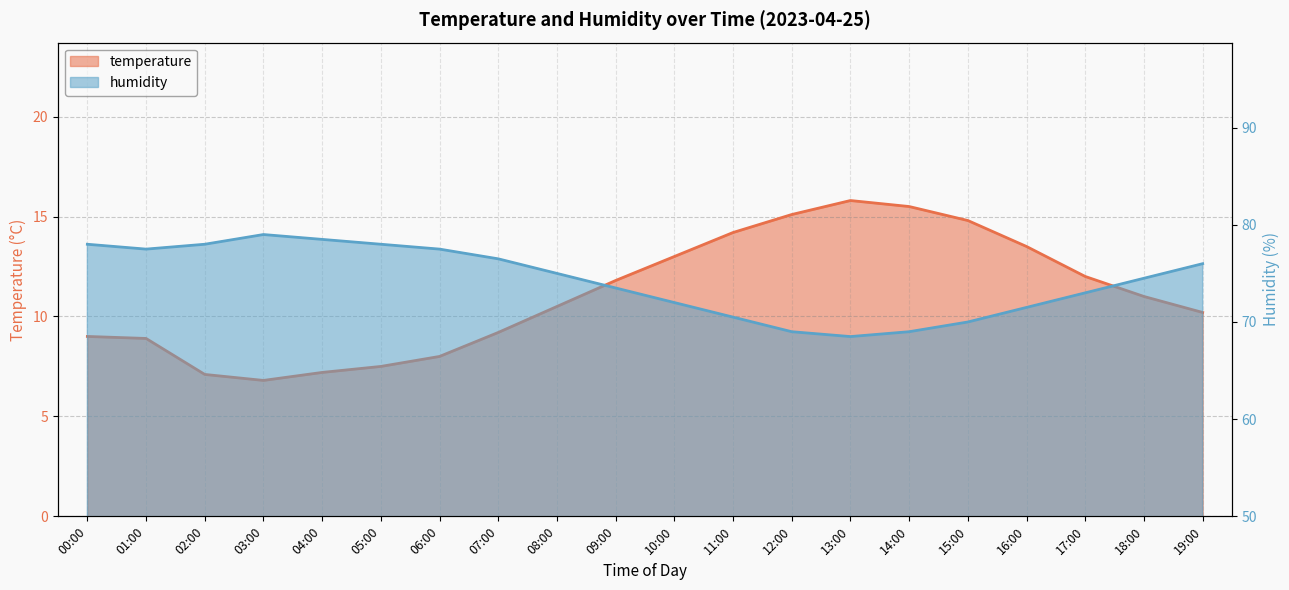

What position from the right is 12:00?

8